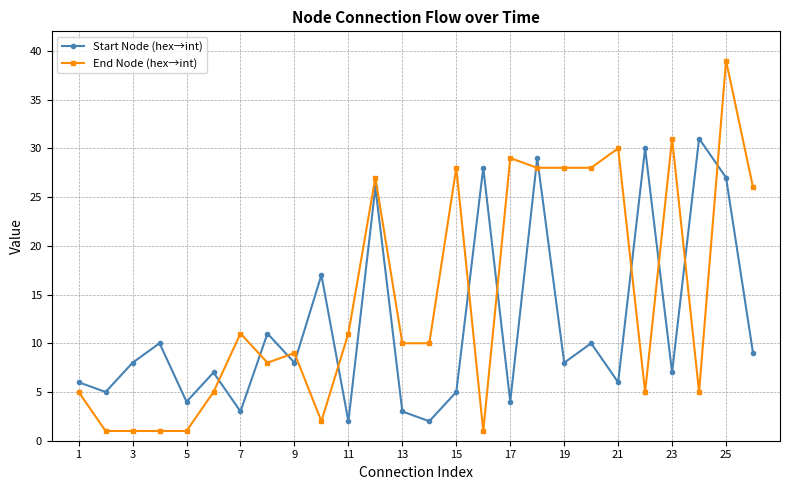

How many times do Start Node (hex→int) and End Node (hex→int) cross each other?

13